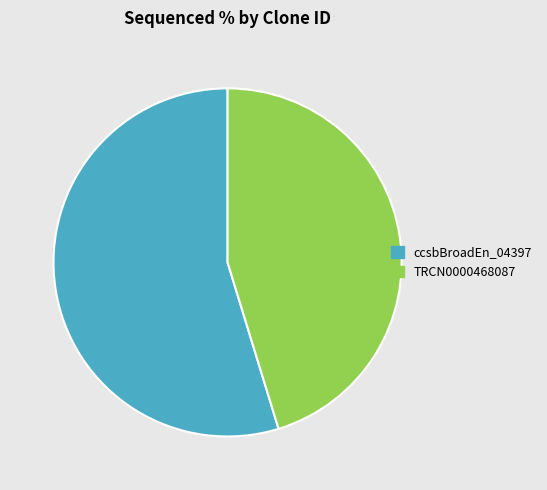

True or false: TRCN0000468087 accounts for 45% of the total.

True